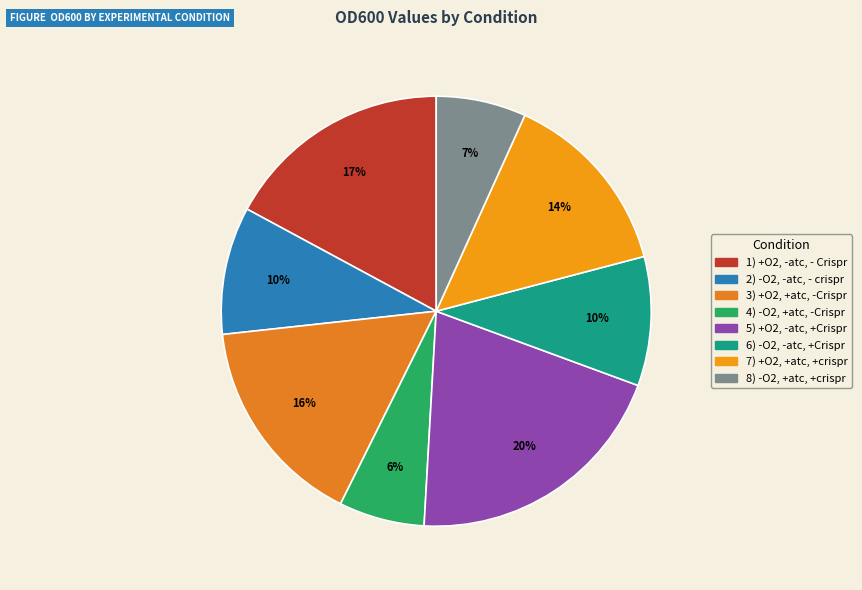

Which category has the biggest portion of the pie?

5) +O2, -atc, +Crispr